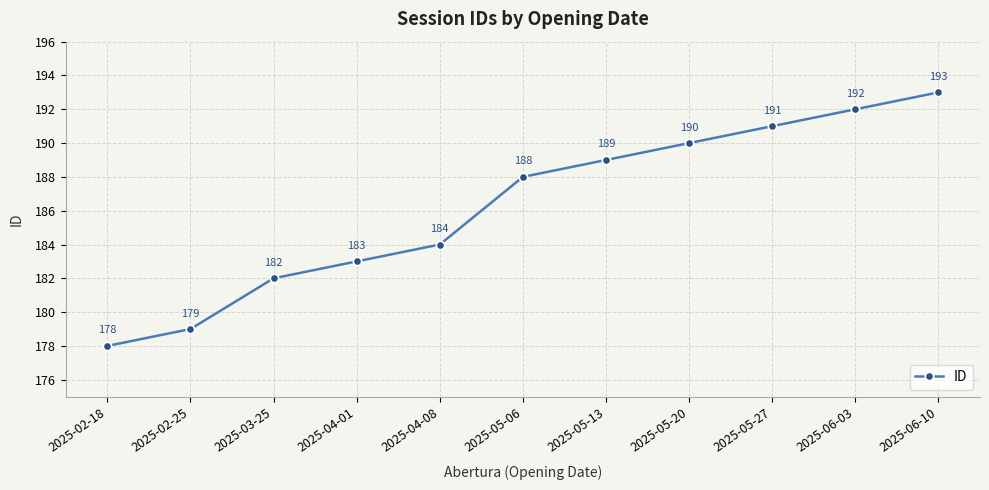

Reading left to right, transcribe all the data shown in this chart.

2025-02-18=178	2025-02-25=179	2025-03-25=182	2025-04-01=183	2025-04-08=184	2025-05-06=188	2025-05-13=189	2025-05-20=190	2025-05-27=191	2025-06-03=192	2025-06-10=193